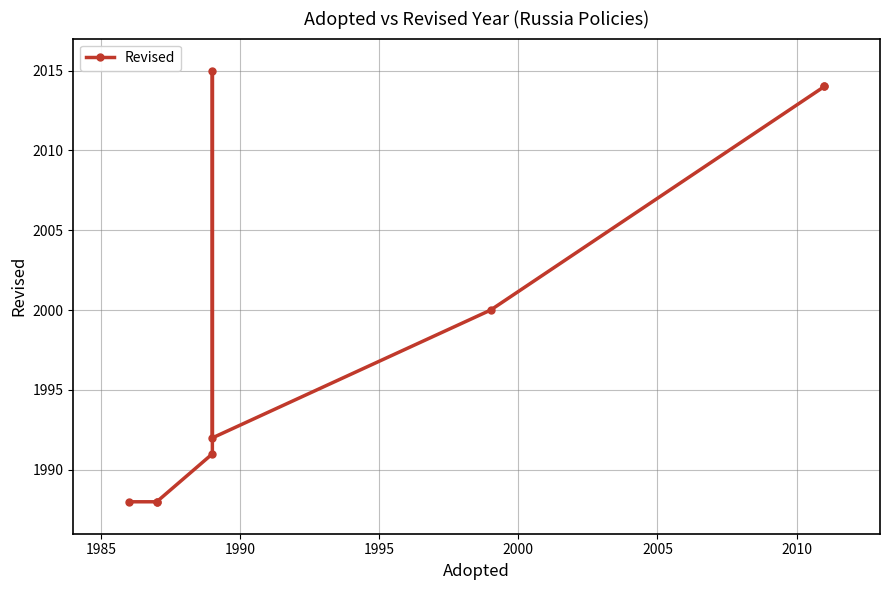

What is the maximum value shown in the chart?

2015